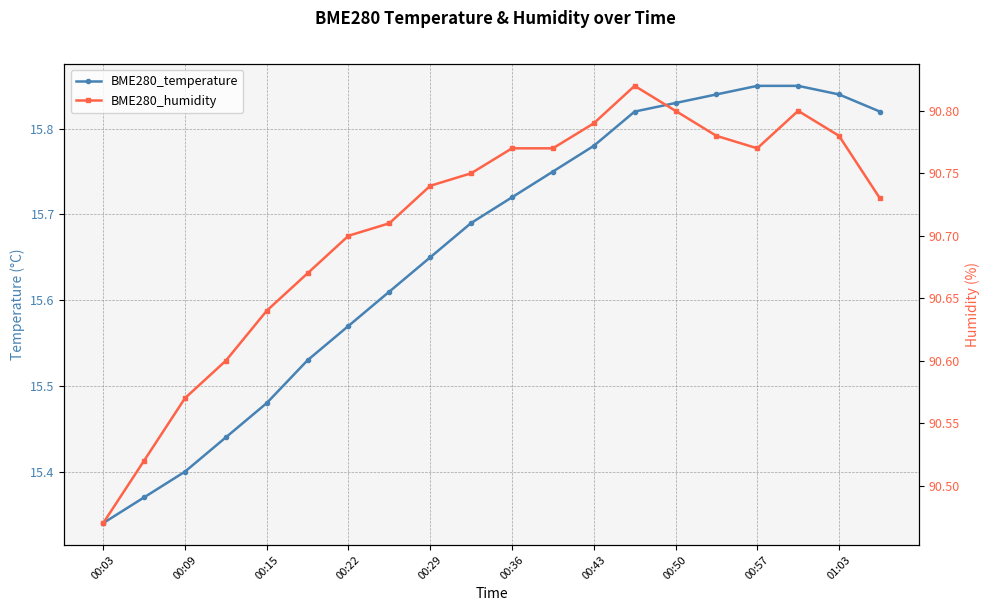

Which series has the widest spread of values?

BME280_temperature